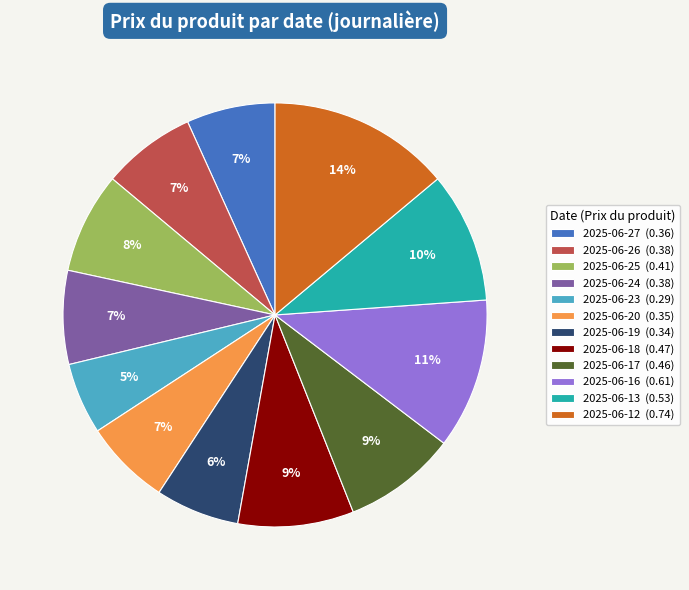

To the nearest percent, what portion does 2025-06-25 represent?

8%